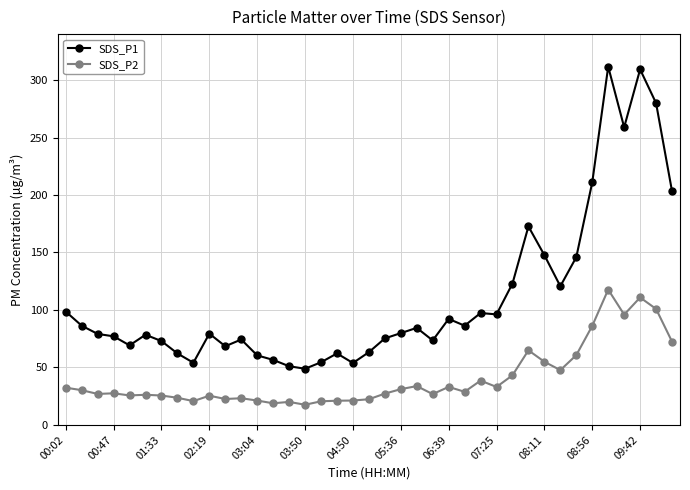

True or false: SDS_P2 and SDS_P1 cross at least once.

False